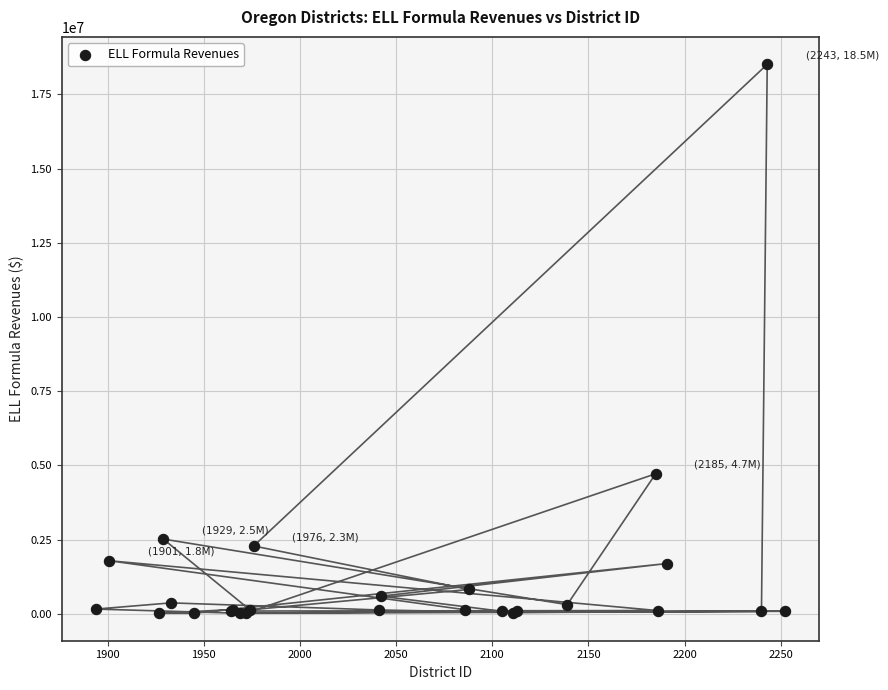

What Y value in the scatter plot is closest to 9263185?

4714990.1